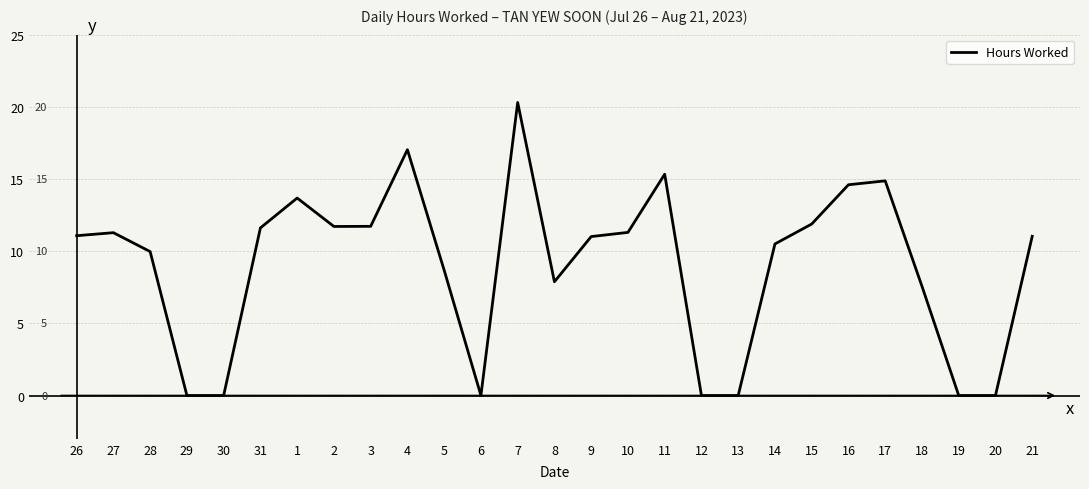

Which category has the highest value across all series?

7